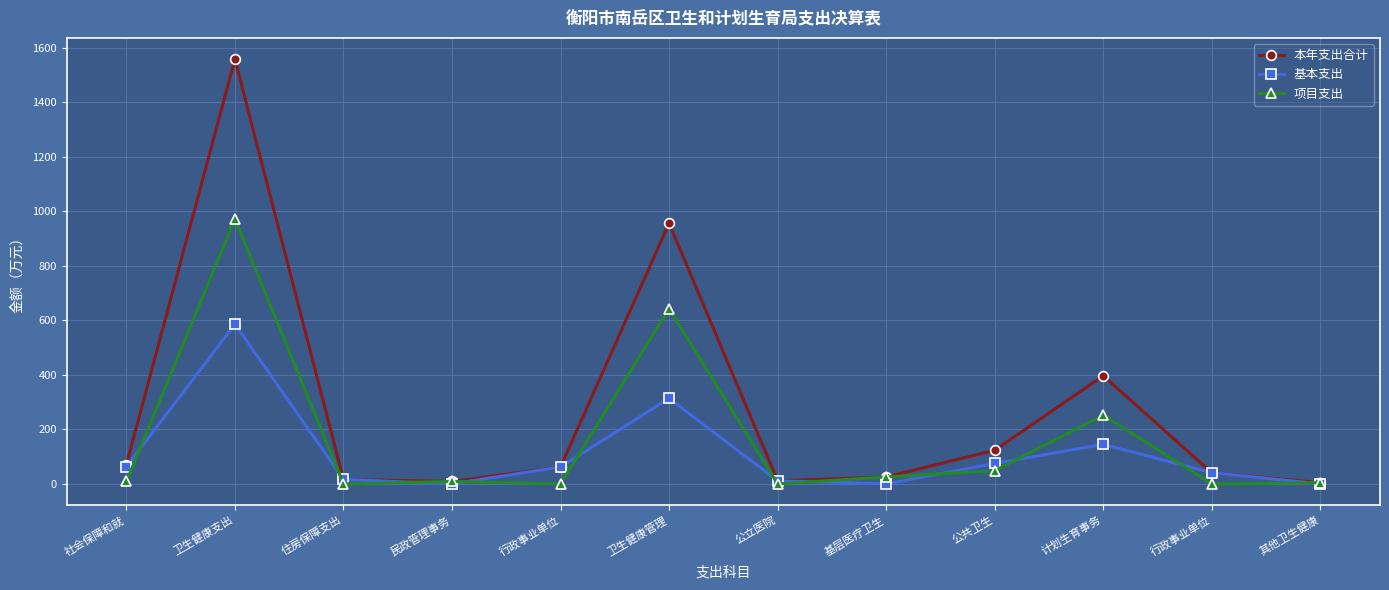

Reading left to right, list all the values displayed in this chart.

本年支出合计: 社会保障和就=71.0	卫生健康支出=1558.0	住房保障支出=16.3	民政管理事务=8.9	行政事业单位=62.1	卫生健康管理=956.0	公立医院=11.3	基层医疗卫生=25.4	公共卫生=123.2	计划生育事务=396.7	行政事业单位=41.0	其他卫生健康=4.3
基本支出: 社会保障和就=62.1	卫生健康支出=586.1	住房保障支出=16.3	民政管理事务=0.0	行政事业单位=62.1	卫生健康管理=313.7	公立医院=11.3	基层医疗卫生=0.0	公共卫生=74.9	计划生育事务=145.1	行政事业单位=41.0	其他卫生健康=0.0
项目支出: 社会保障和就=8.9	卫生健康支出=971.9	住房保障支出=0.0	民政管理事务=8.9	行政事业单位=0.0	卫生健康管理=642.3	公立医院=0.0	基层医疗卫生=25.4	公共卫生=48.3	计划生育事务=251.6	行政事业单位=0.0	其他卫生健康=4.3